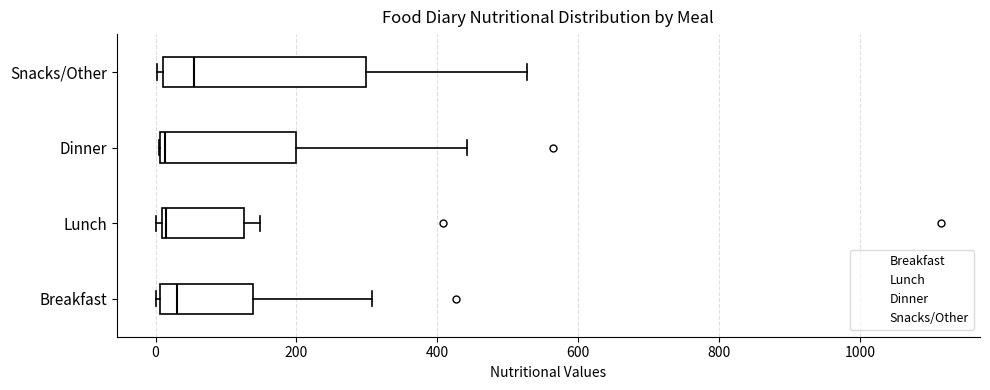

Which box is the widest, from its left edge to its right edge?

Snacks/Other